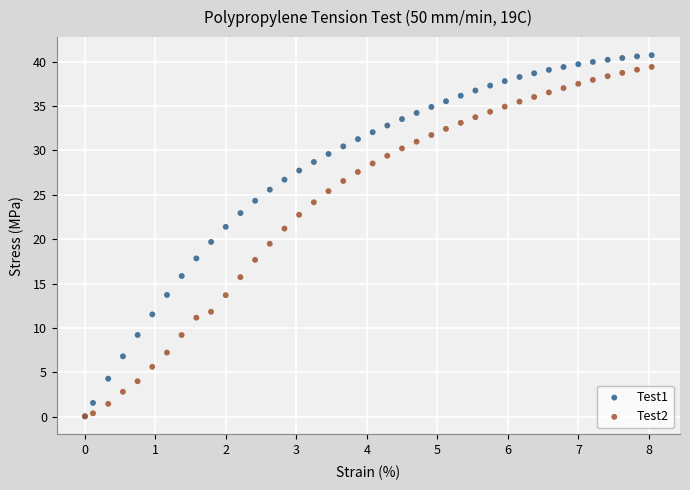

What are all the series names shown in the legend?

Test1, Test2